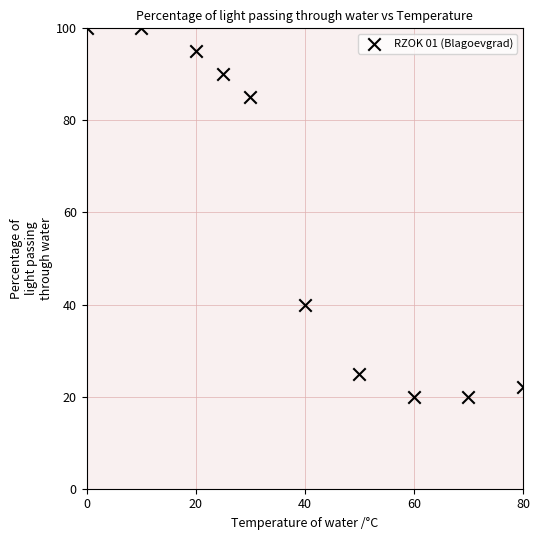

What Y value in the scatter plot is closest to 60?

40